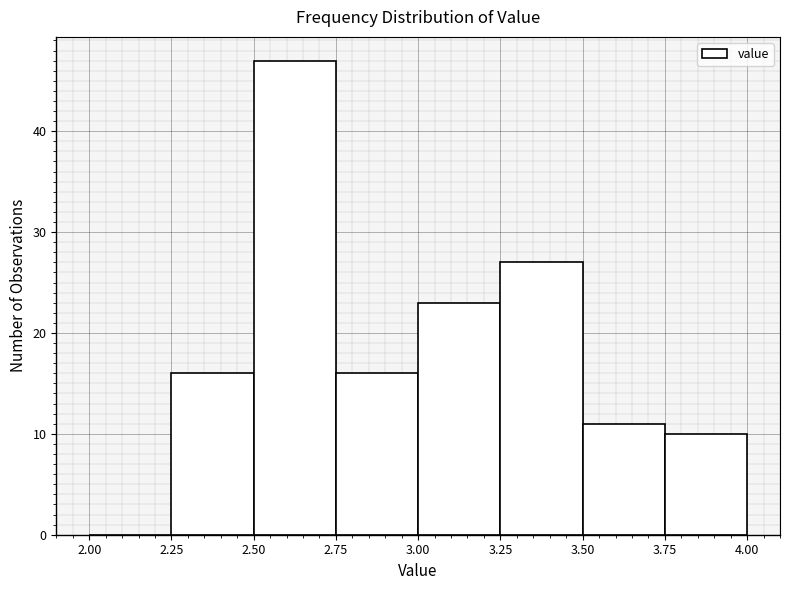

Reading left to right, list every bar in this chart as the range it spans on the x-axis followed by its height. The values are not printed on the chart, so give them approximately, as read against the axis.

2.00 to 2.25: 0
2.25 to 2.50: 16
2.50 to 2.75: 47
2.75 to 3.00: 16
3.00 to 3.25: 23
3.25 to 3.50: 27
3.50 to 3.75: 11
3.75 to 4.00: 10